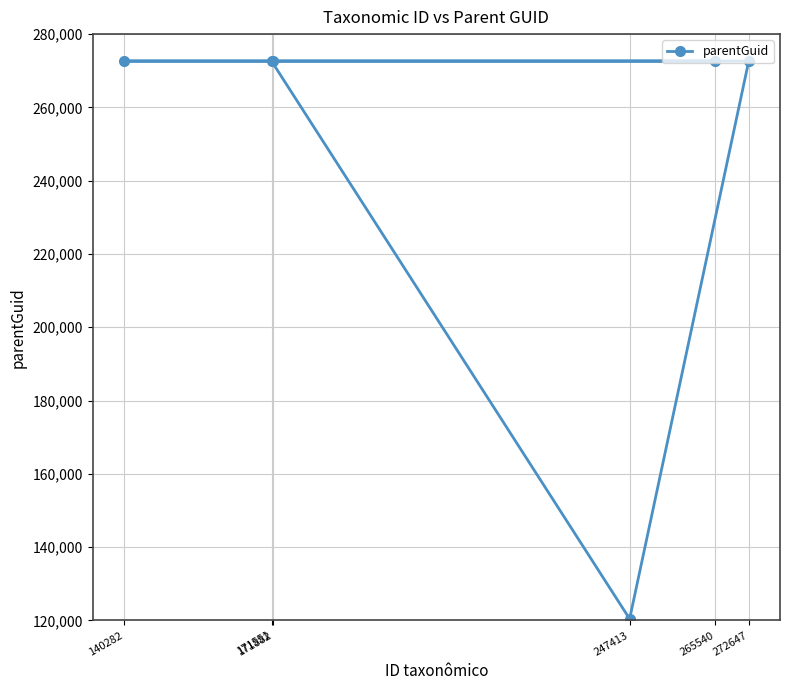

At which category does the chart reach its peak across all series?

171882